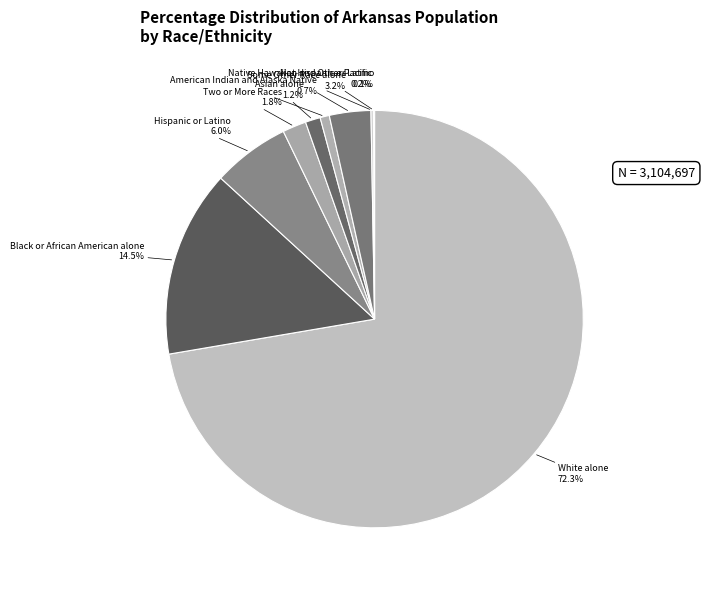

Combined, do White alone and Two or More Races account for over 50%?

Yes